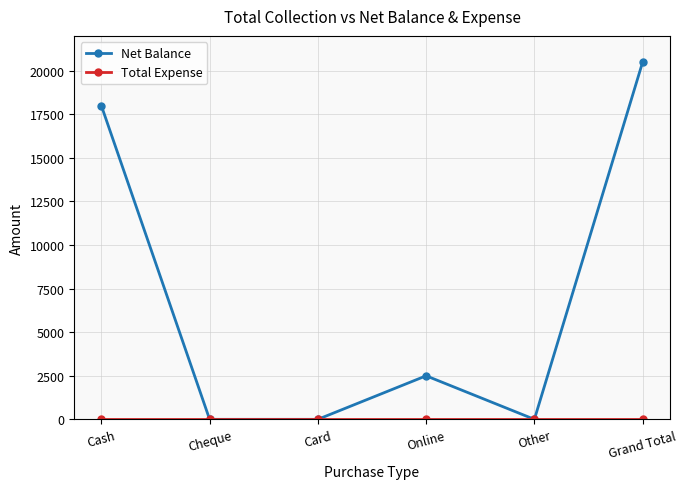

What is the maximum value shown in the chart?

20498